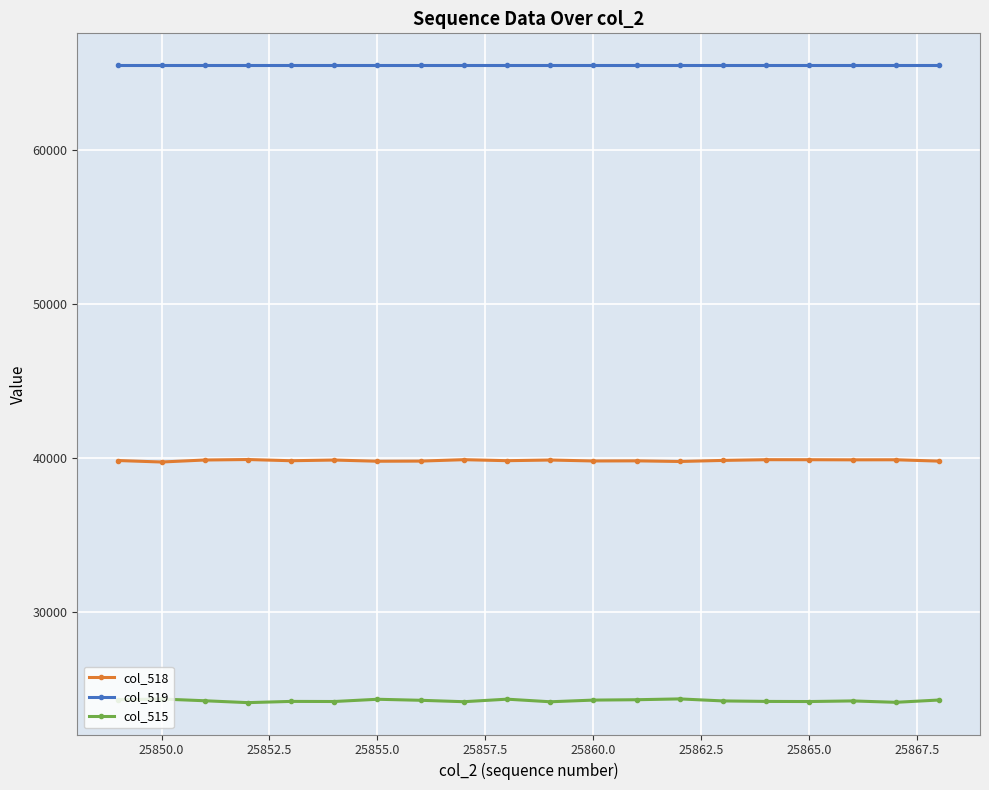

Does the chart display data point markers on the line(s)?

Yes